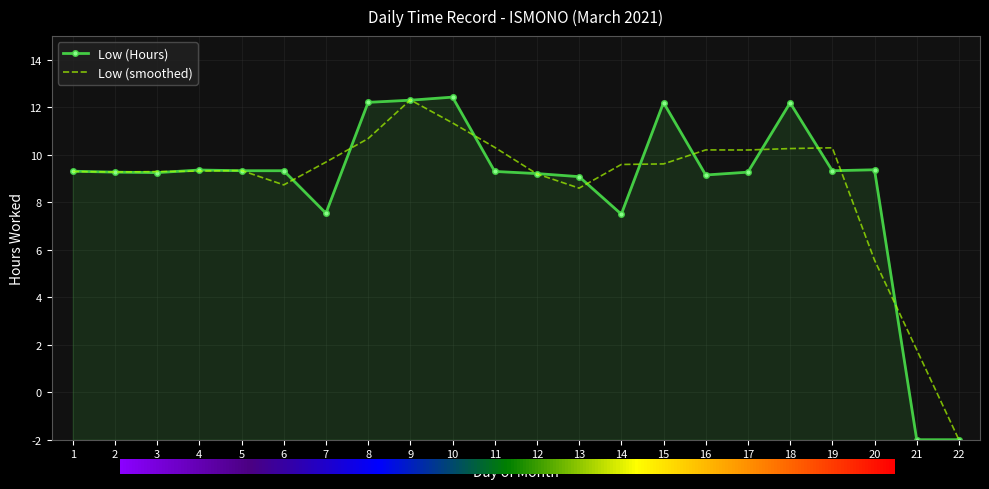

What are all the series names shown in the legend?

Low (Hours), Low (smoothed)